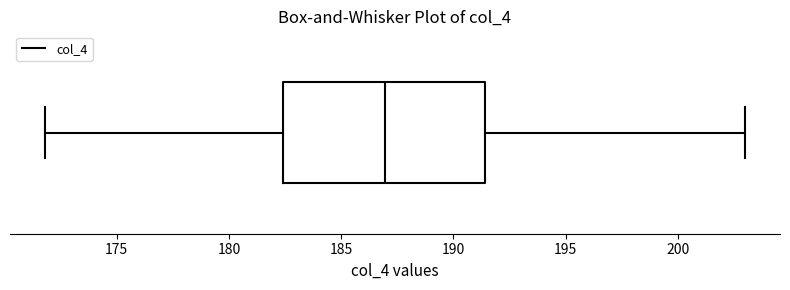

Transcribe this box plot: give where the median line is, the range the box spans, and where the two whiskers end, as read against the x-axis. The values are not printed on the chart, so give them approximately, as read against the axis.

median 187.0, box 182.5 to 191.5, whiskers 172.0 to 203.0